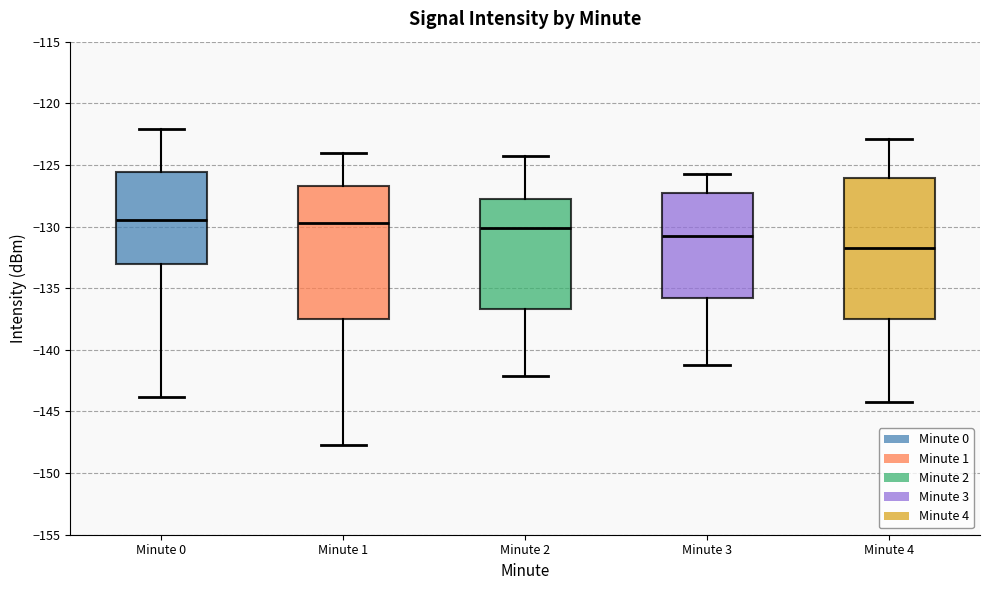

Reading left to right, read every box against the y-axis: the position of its median line, the range the box covers, and the ends of its whiskers. The values are not printed on the chart, so give them approximately, as read against the axis.

Minute 0: median -129.5, box -133.0 to -125.5, whiskers -144.0 to -122.0
Minute 1: median -129.5, box -137.5 to -126.5, whiskers -147.5 to -124.0
Minute 2: median -130.0, box -136.5 to -128.0, whiskers -142.0 to -124.5
Minute 3: median -130.5, box -136.0 to -127.5, whiskers -141.0 to -125.5
Minute 4: median -131.5, box -137.5 to -126.0, whiskers -144.0 to -123.0